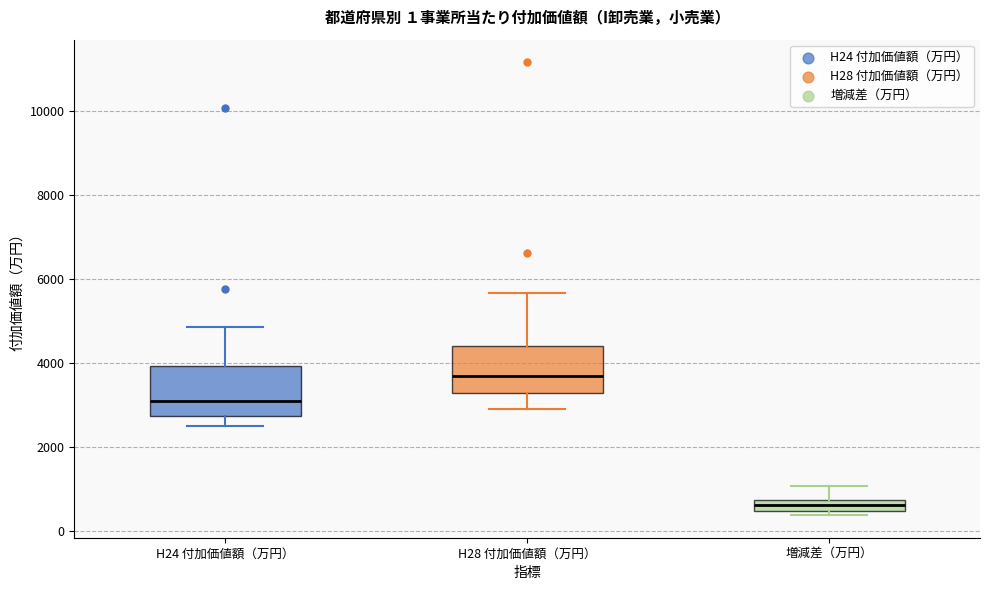

Which box has the highest median line?

H28 付加価値額（万円）